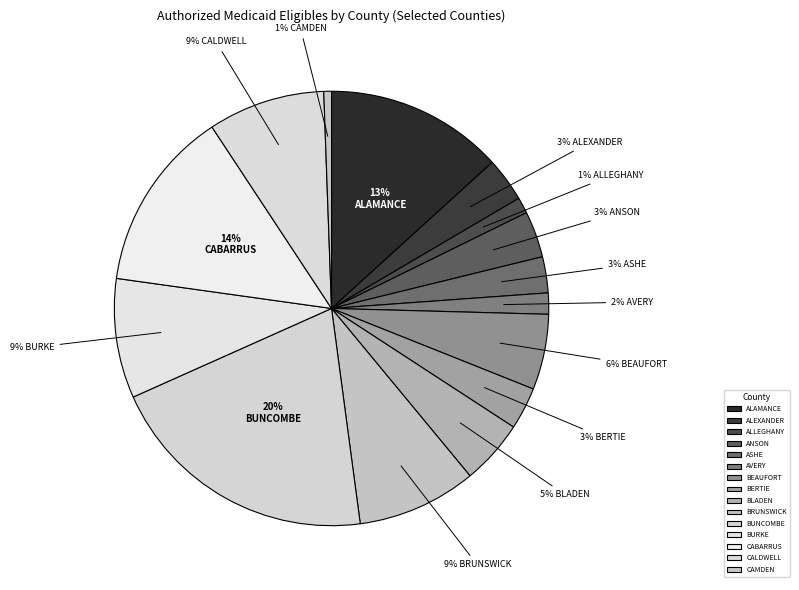

Rank the categories by value from highest to lowest.

BUNCOMBE, CABARRUS, ALAMANCE, BURKE, BRUNSWICK, CALDWELL, BEAUFORT, BLADEN, ANSON, ALEXANDER, BERTIE, ASHE, AVERY, ALLEGHANY, CAMDEN